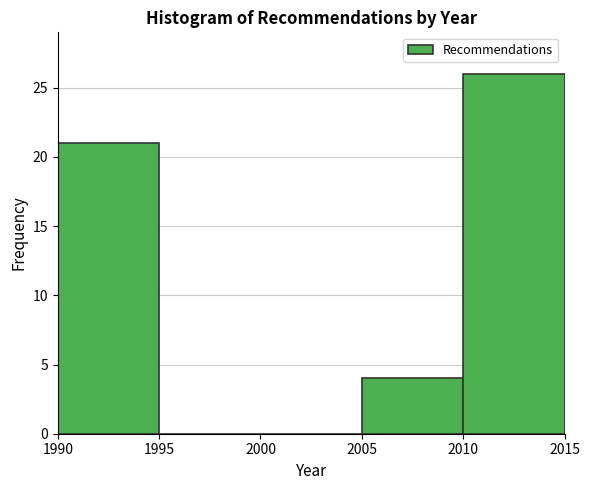

Reading left to right, list every bar in this chart as the range it spans on the x-axis followed by its height. The values are not printed on the chart, so give them approximately, as read against the axis.

1990 to 1995: 21
1995 to 2000: 0
2000 to 2005: 0
2005 to 2010: 4
2010 to 2015: 26